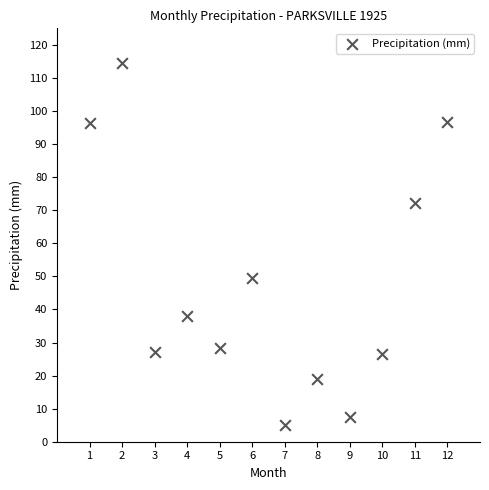

What Y value in the scatter plot is closest to 59?

49.6